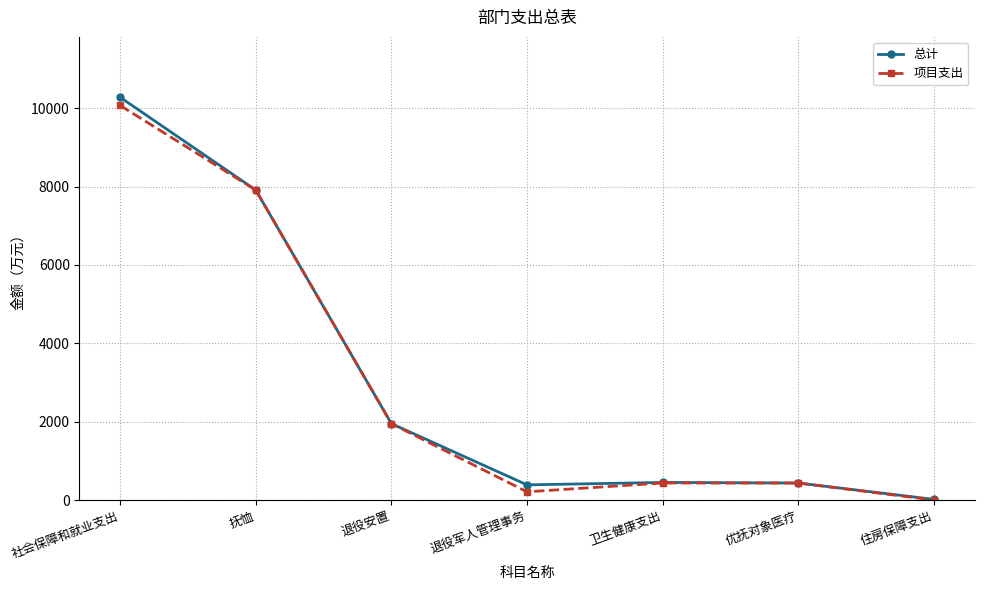

True or false: 项目支出 has more than 1 interior local peaks.

False